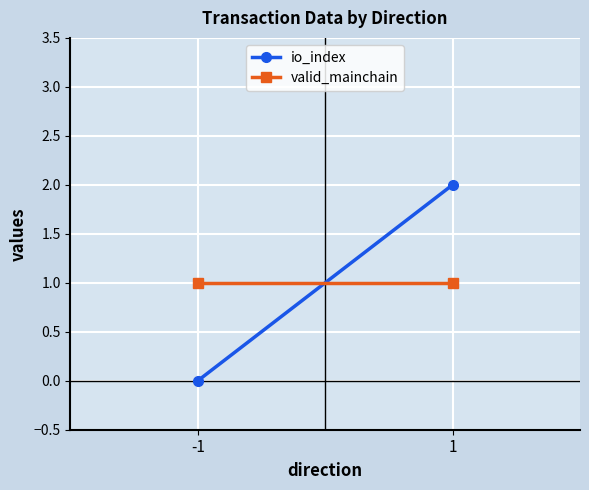

Is it true that valid_mainchain equals 1 at -1?

False